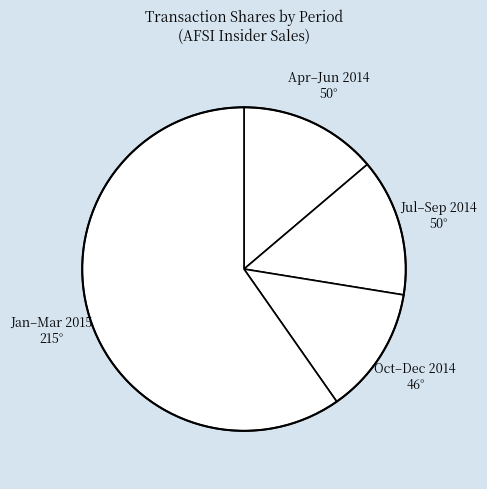

Is there a majority slice in this chart?

Yes